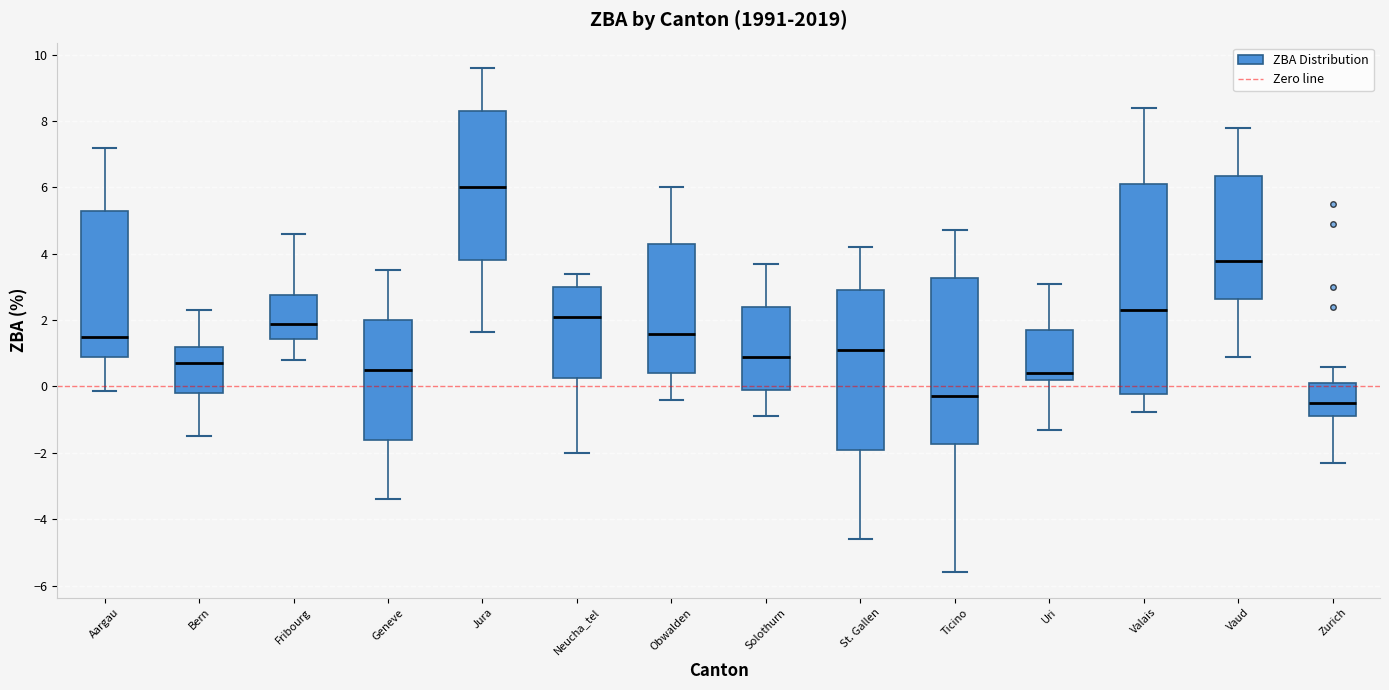

Comparing the boxes themselves (not the whiskers), which one is the tallest?

Valais